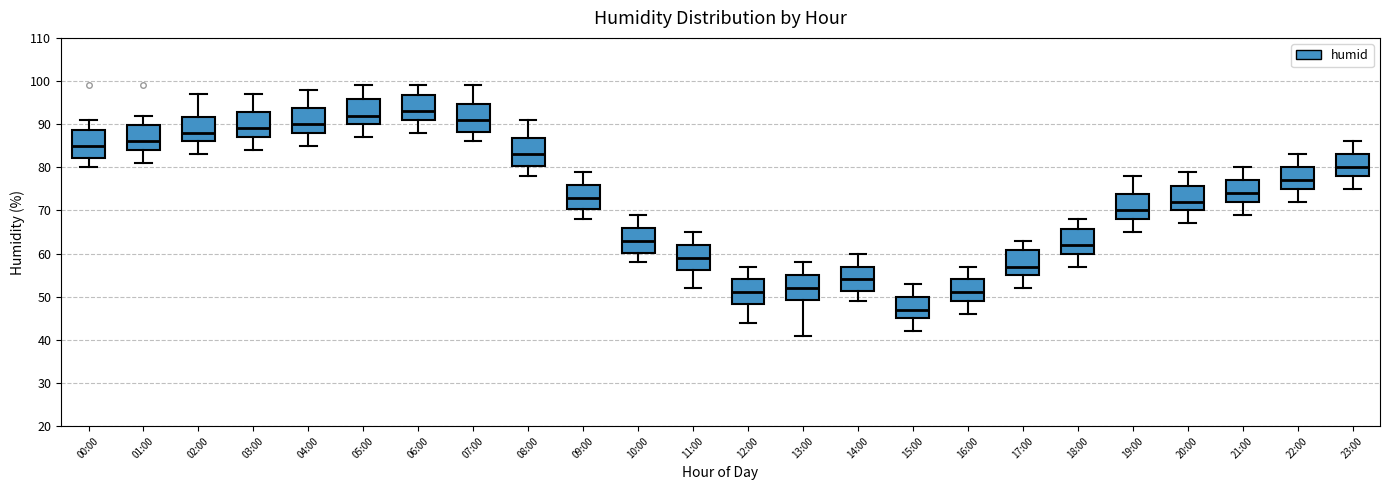

Reading left to right, read every box against the y-axis: the position of its median line, the range the box covers, and the ends of its whiskers. The values are not printed on the chart, so give them approximately, as read against the axis.

00:00: median 85, box 82 to 89, whiskers 80 to 91
01:00: median 86, box 84 to 90, whiskers 81 to 92
02:00: median 88, box 86 to 92, whiskers 83 to 97
03:00: median 89, box 87 to 93, whiskers 84 to 97
04:00: median 90, box 88 to 94, whiskers 85 to 98
05:00: median 92, box 90 to 96, whiskers 87 to 99
06:00: median 93, box 91 to 97, whiskers 88 to 99
07:00: median 91, box 88 to 95, whiskers 86 to 99
08:00: median 83, box 80 to 87, whiskers 78 to 91
09:00: median 73, box 70 to 76, whiskers 68 to 79
10:00: median 63, box 60 to 66, whiskers 58 to 69
11:00: median 59, box 56 to 62, whiskers 52 to 65
12:00: median 51, box 48 to 54, whiskers 44 to 57
13:00: median 52, box 49 to 55, whiskers 41 to 58
14:00: median 54, box 51 to 57, whiskers 49 to 60
15:00: median 47, box 45 to 50, whiskers 42 to 53
16:00: median 51, box 49 to 54, whiskers 46 to 57
17:00: median 57, box 55 to 61, whiskers 52 to 63
18:00: median 62, box 60 to 66, whiskers 57 to 68
19:00: median 70, box 68 to 74, whiskers 65 to 78
20:00: median 72, box 70 to 76, whiskers 67 to 79
21:00: median 74, box 72 to 77, whiskers 69 to 80
22:00: median 77, box 75 to 80, whiskers 72 to 83
23:00: median 80, box 78 to 83, whiskers 75 to 86